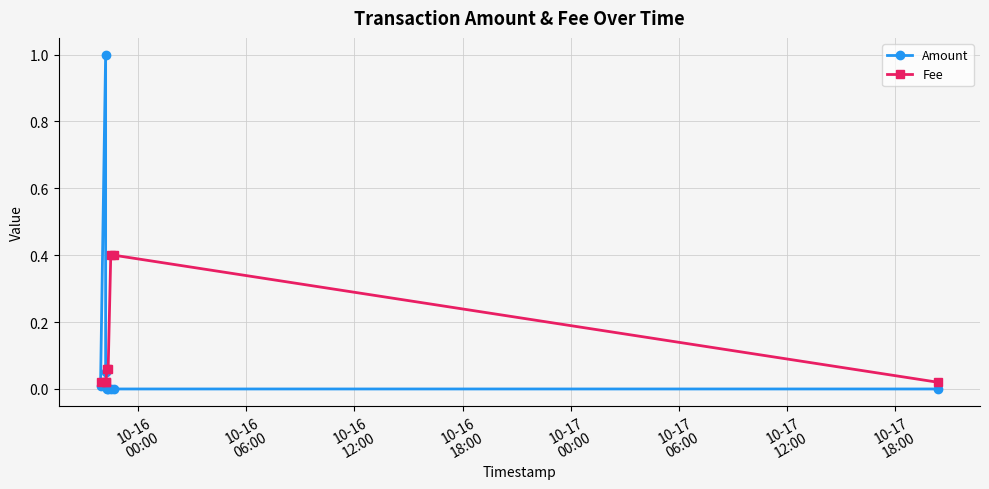

What is the total value across all series at 10-16
12:00?

0.1